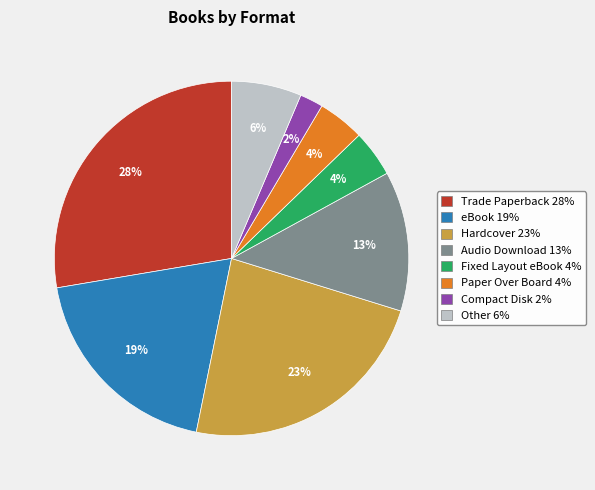

What is the largest slice in the pie chart?

Trade Paperback